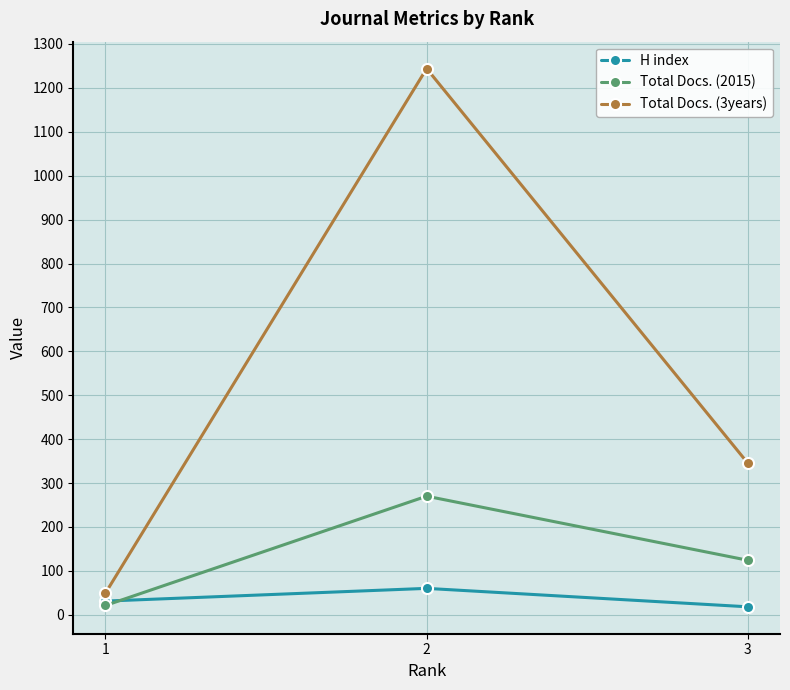

What is the smallest value displayed?

18